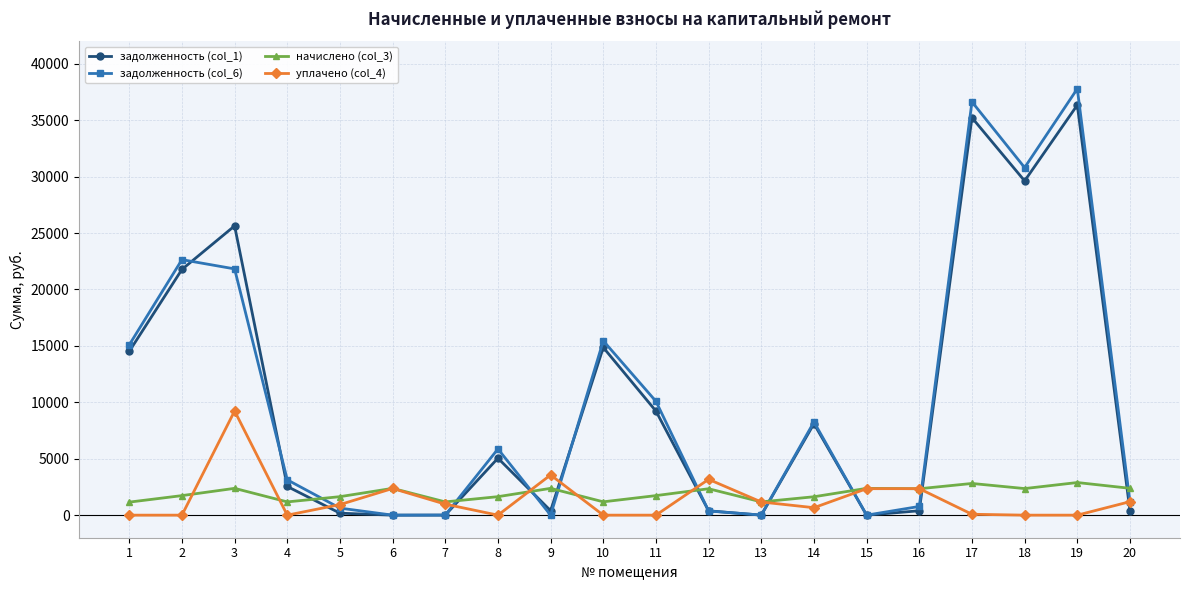

What is the sum of all начислено (col_3) values?

38840.1